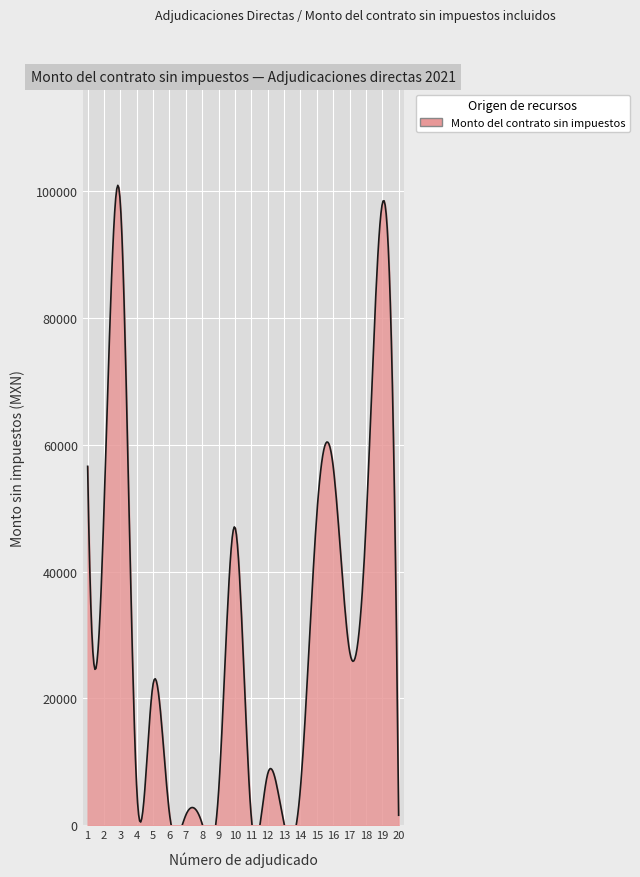

What is the sum of all values?

583546.9